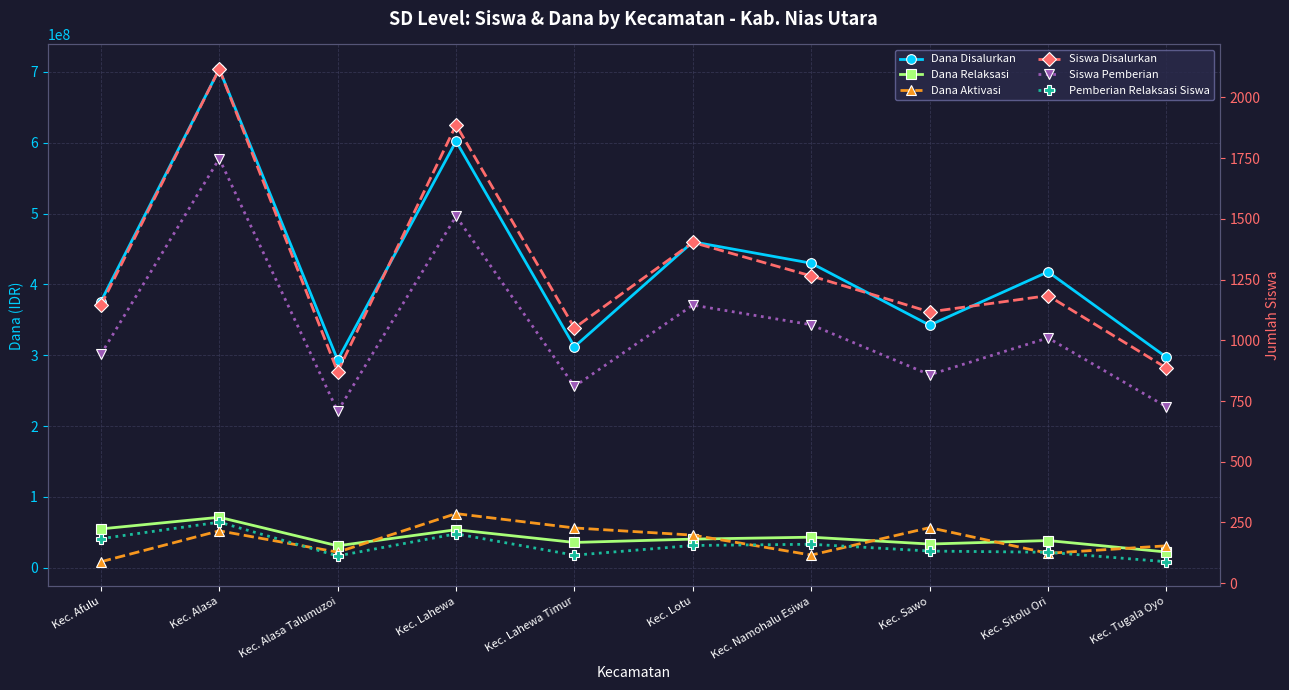

How many interior local valleys does the Pemberian Relaksasi Siswa series have?

2